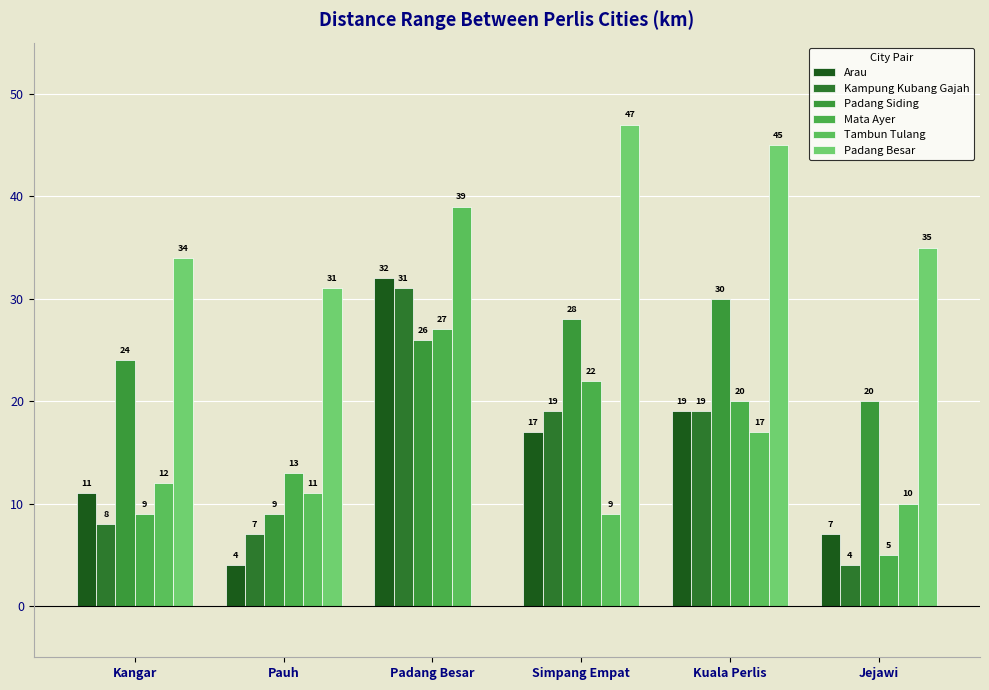

How many data points does each series have?

6